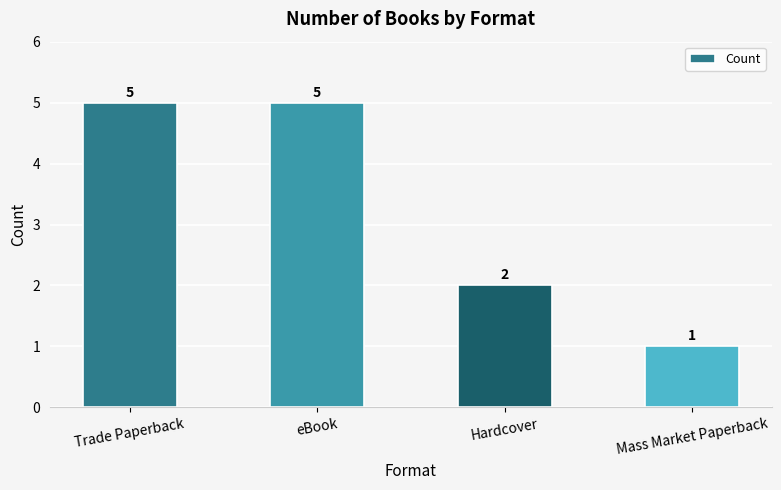

How many values are below 5?

2